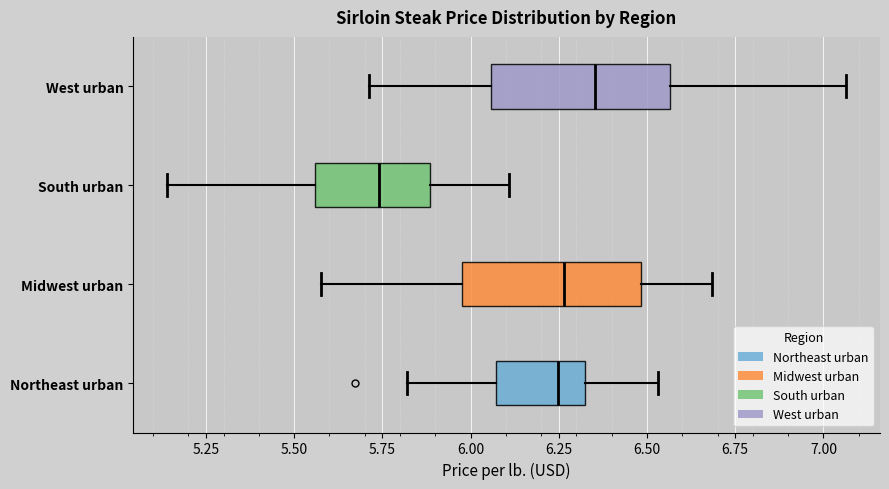

Reading bottom to top, transcribe this box plot: for each box, give where its median line is, the range the box spans, and where its two whiskers end, as read against the x-axis. The values are not printed on the chart, so give them approximately, as read against the axis.

Northeast urban: median 6.25, box 6.05 to 6.35, whiskers 5.80 to 6.55
Midwest urban: median 6.25, box 6.00 to 6.50, whiskers 5.60 to 6.70
South urban: median 5.75, box 5.55 to 5.90, whiskers 5.15 to 6.10
West urban: median 6.35, box 6.05 to 6.55, whiskers 5.70 to 7.05